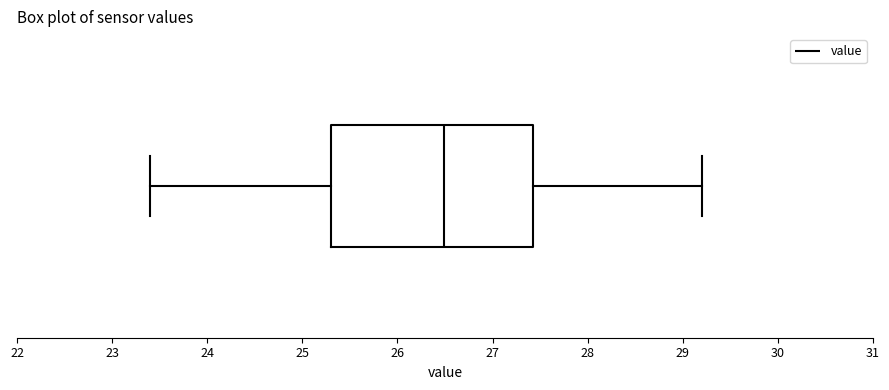

Where is the right edge of the box on the x-axis? The values are not printed on the chart, so give them approximately, as read against the axis.

27.4